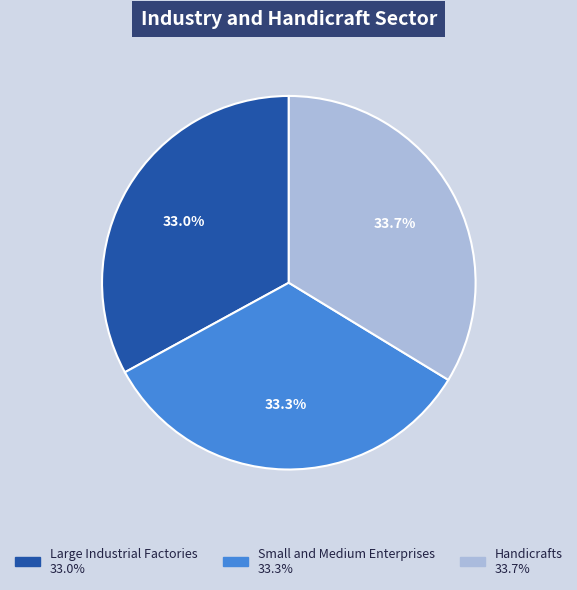

Is there any slice that represents more than half of the pie?

No